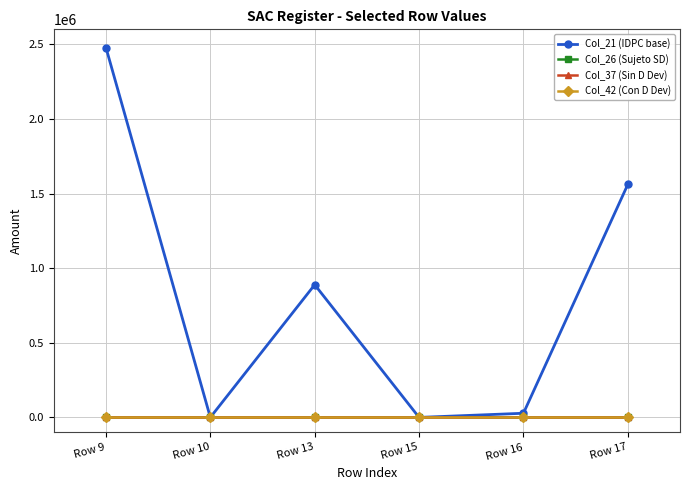

What is the spread (max minus min) of values at Row 16?

27777.8